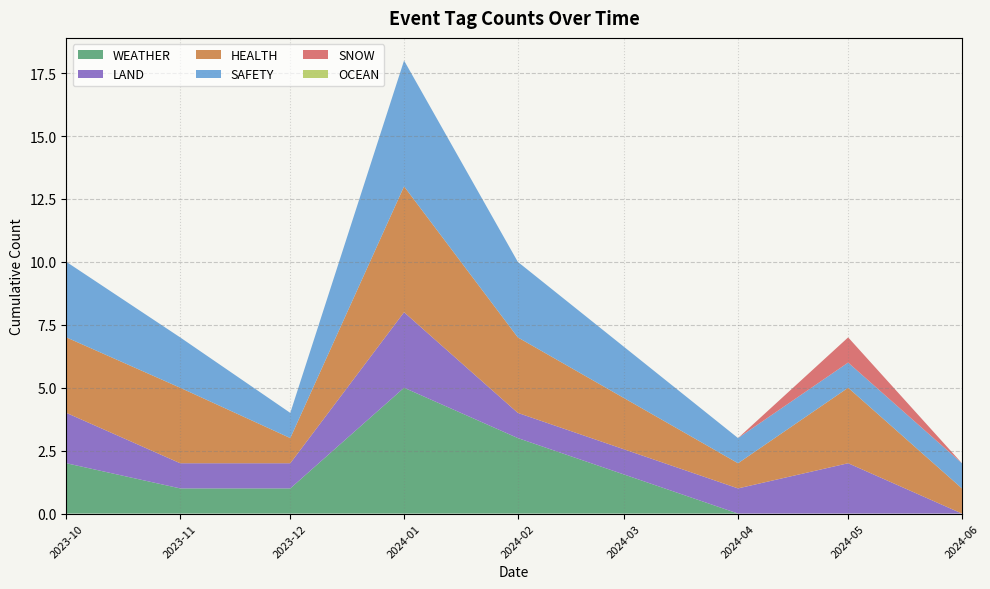

Is it true that WEATHER equals 3 at 2024-05?

False